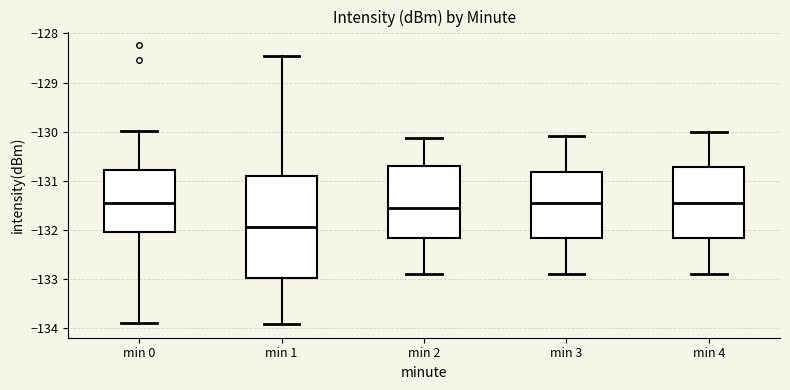

Comparing the boxes themselves (not the whiskers), which one is the tallest?

min 1